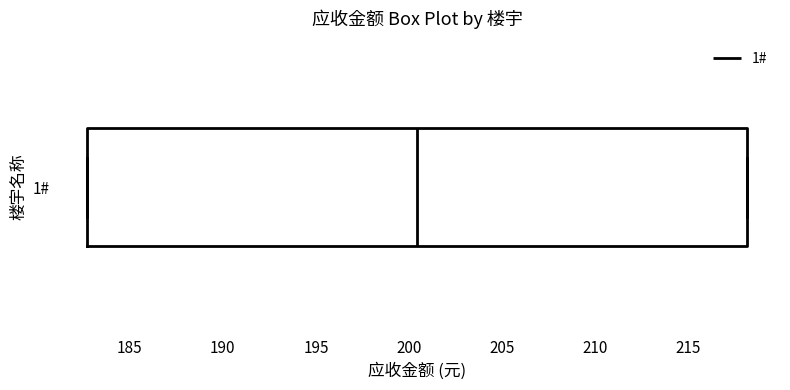

Read this box plot against the x-axis: the position of the median line, the range covered by the box, and the ends of both whiskers. The values are not printed on the chart, so give them approximately, as read against the axis.

median 200.5, box 182.5 to 218.0, whiskers 182.5 to 218.0